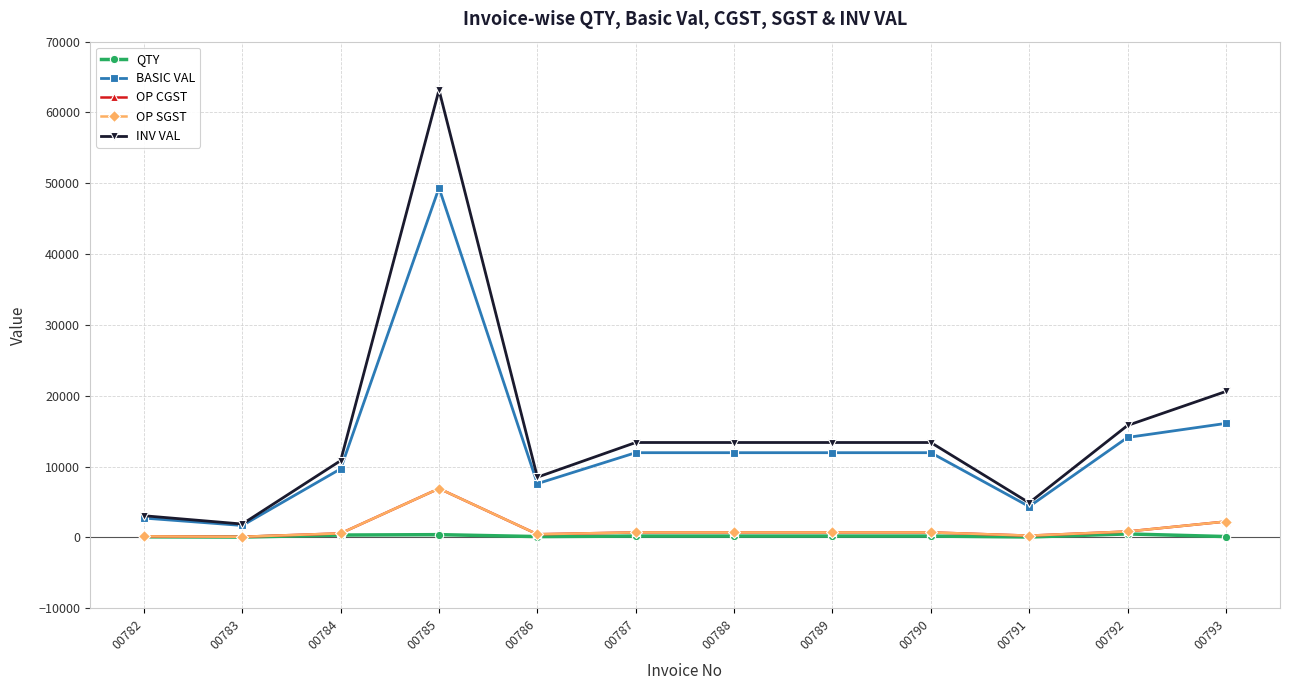

True or false: QTY and OP SGST cross at least once.

False